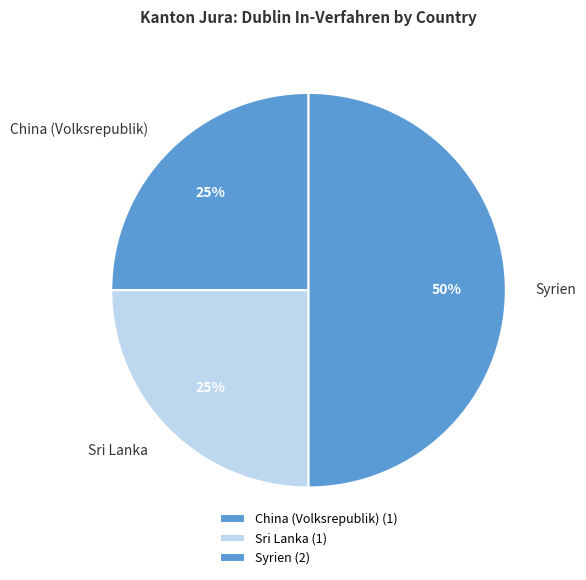

Does Sri Lanka account for over 50% of the chart?

No